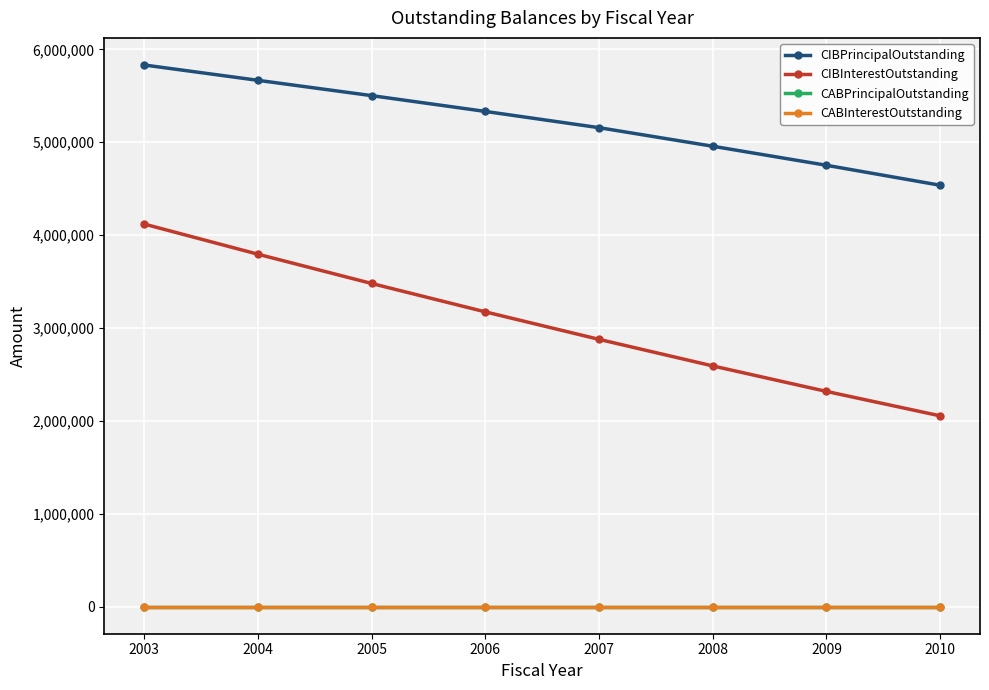

True or false: CABPrincipalOutstanding has a value of 0.0 at 2008.

True